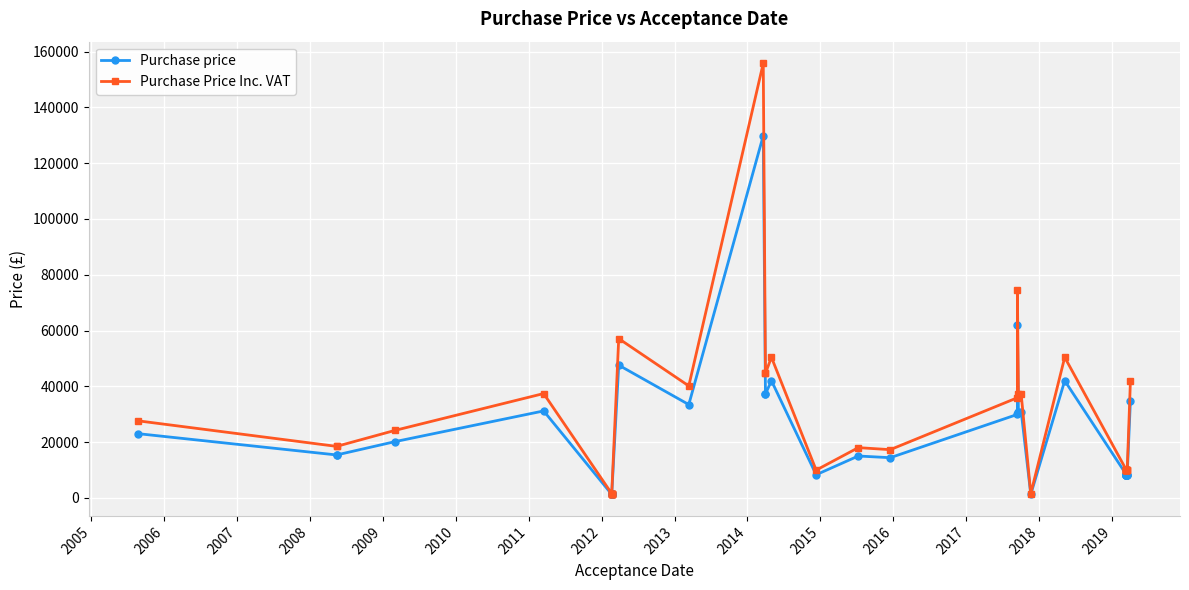

Which series has the largest total across all categories?

Purchase Price Inc. VAT